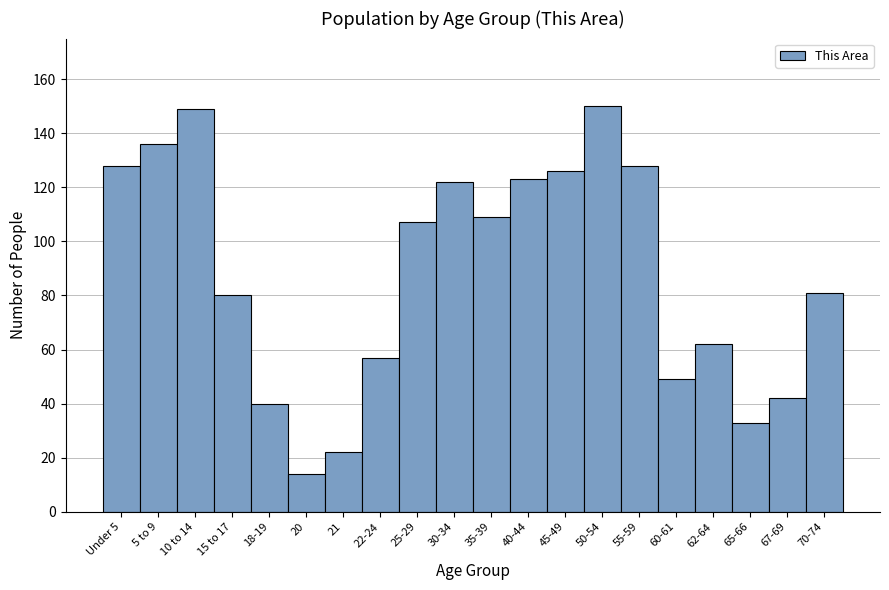

Reading right to left, extract all data points from this chart.

70-74=81	67-69=42	65-66=33	62-64=62	60-61=49	55-59=128	50-54=150	45-49=126	40-44=123	35-39=109	30-34=122	25-29=107	22-24=57	21=22	20=14	18-19=40	15 to 17=80	10 to 14=149	5 to 9=136	Under 5=128